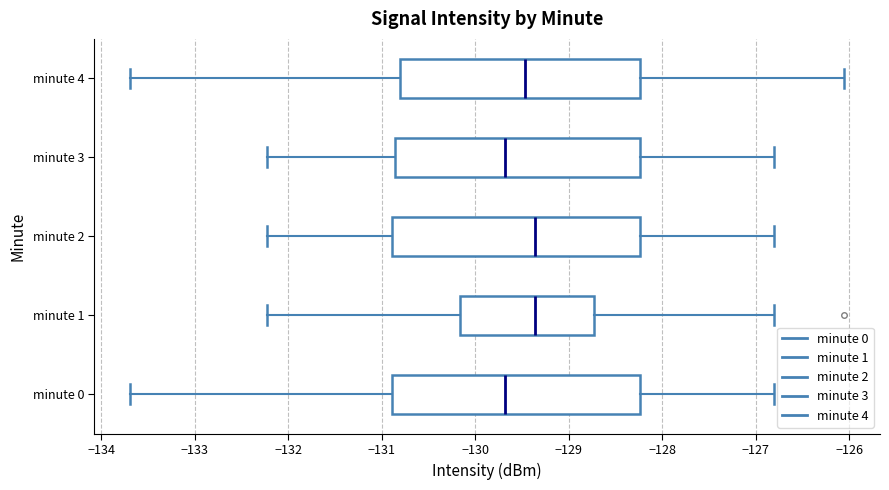

Reading bottom to top, transcribe this box plot: for each box, give where its median line is, the range the box spans, and where its two whiskers end, as read against the x-axis. The values are not printed on the chart, so give them approximately, as read against the axis.

minute 0: median -129.7, box -130.9 to -128.2, whiskers -133.7 to -126.8
minute 1: median -129.4, box -130.2 to -128.7, whiskers -132.2 to -126.8
minute 2: median -129.4, box -130.9 to -128.2, whiskers -132.2 to -126.8
minute 3: median -129.7, box -130.9 to -128.2, whiskers -132.2 to -126.8
minute 4: median -129.5, box -130.8 to -128.2, whiskers -133.7 to -126.1